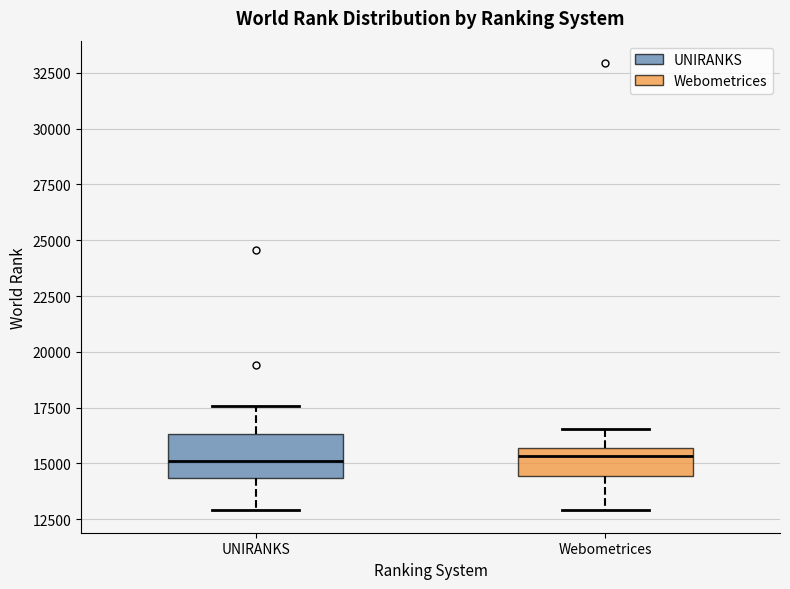

Reading left to right, transcribe this box plot: for each box, give where its median line is, the range the box spans, and where its two whiskers end, as read against the y-axis. The values are not printed on the chart, so give them approximately, as read against the axis.

UNIRANKS: median 15000, box 14500 to 16500, whiskers 13000 to 17500
Webometrices: median 15500 (just below the box's upper edge), box 14500 to 15500, whiskers 13000 to 16500